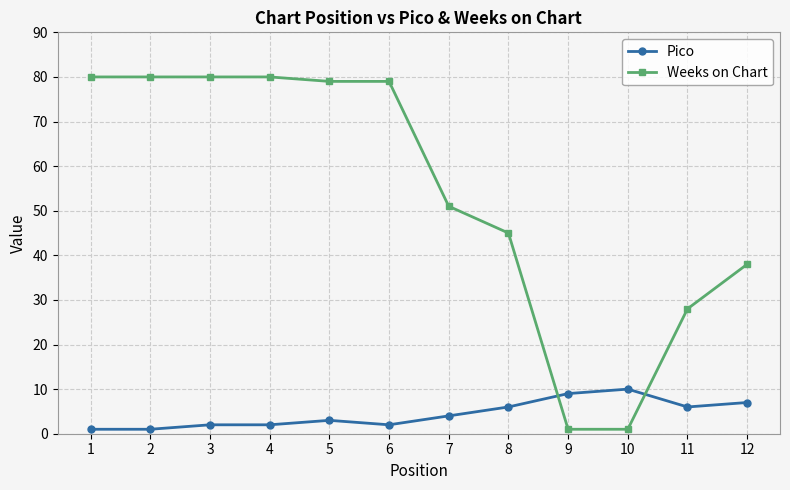

Is the value of Pico at 5 greater than the value of Weeks on Chart at 10?

Yes